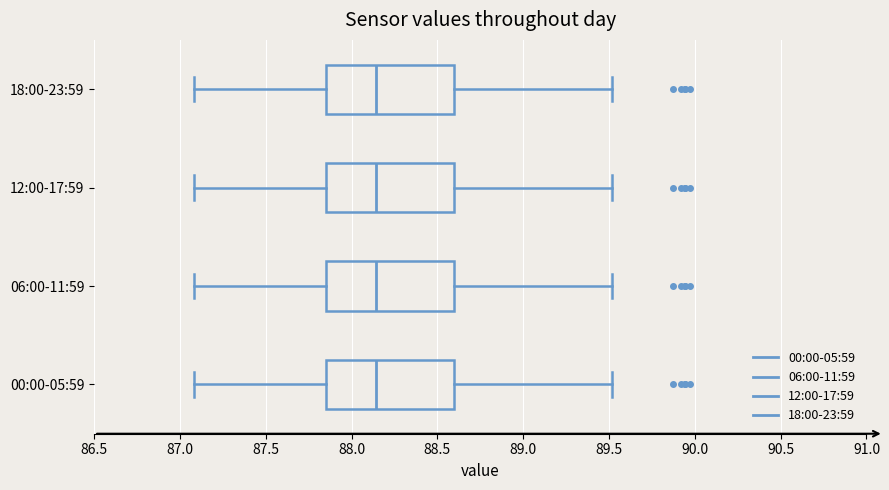

Reading bottom to top, read every box against the x-axis: the position of its median line, the range the box covers, and the ends of its whiskers. The values are not printed on the chart, so give them approximately, as read against the axis.

00:00-05:59: median 88.15, box 87.85 to 88.60, whiskers 87.10 to 89.50
06:00-11:59: median 88.15, box 87.85 to 88.60, whiskers 87.10 to 89.50
12:00-17:59: median 88.15, box 87.85 to 88.60, whiskers 87.10 to 89.50
18:00-23:59: median 88.15, box 87.85 to 88.60, whiskers 87.10 to 89.50